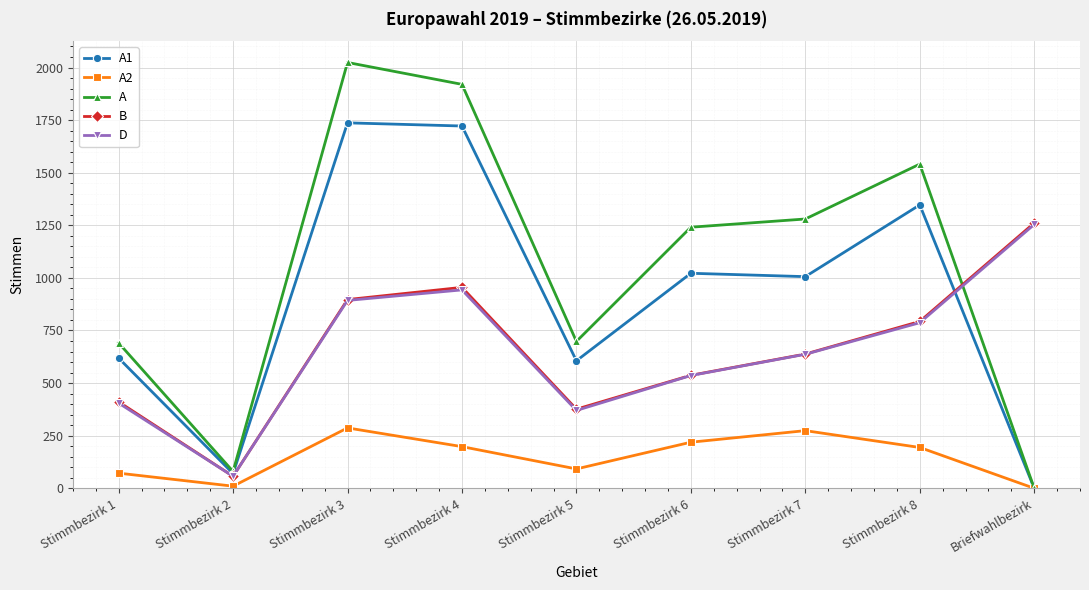

What is the label of the 5th point from the right?

Stimmbezirk 5